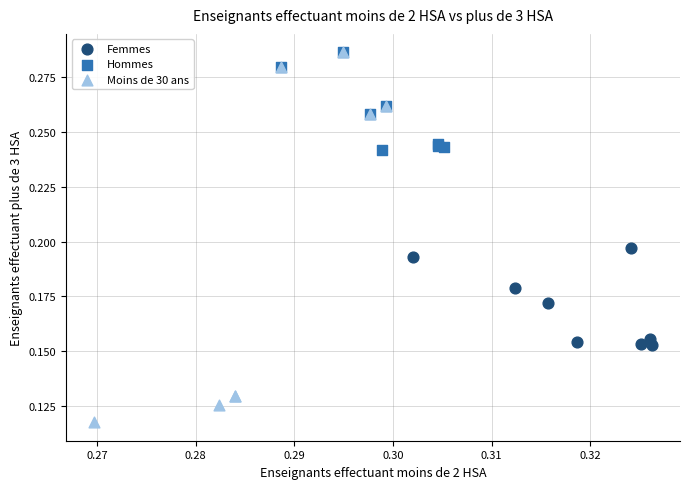

Which series has the widest spread of Y values?

Moins de 30 ans